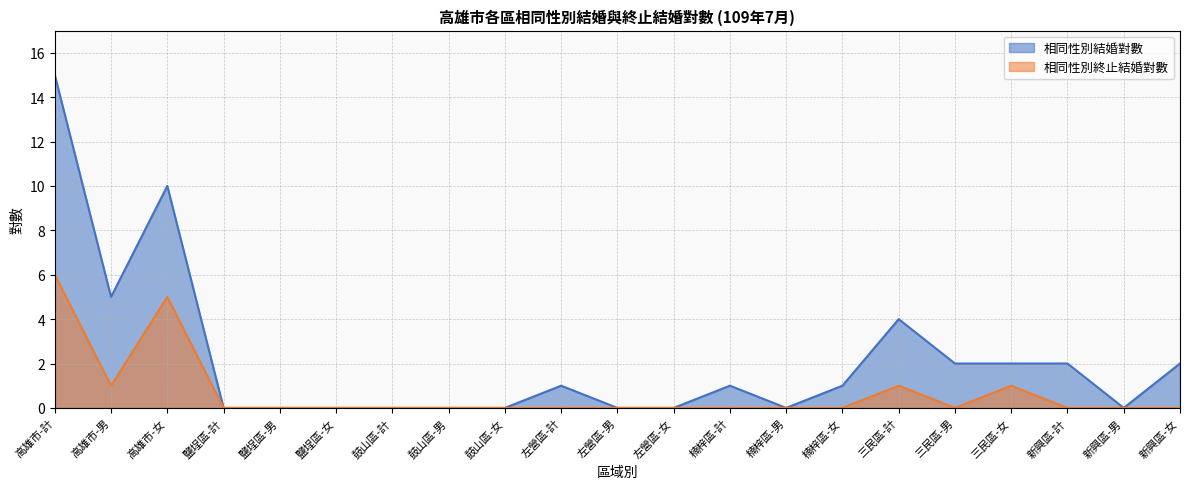

Is it true that 相同性別結婚對數 equals 5 at 高雄市-男?

True